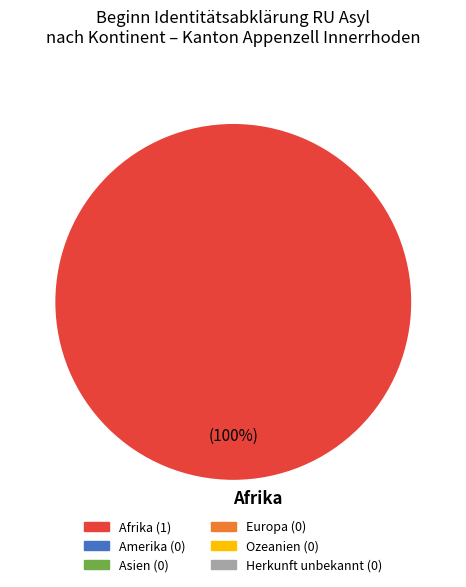

How many segments does this pie chart have?

1